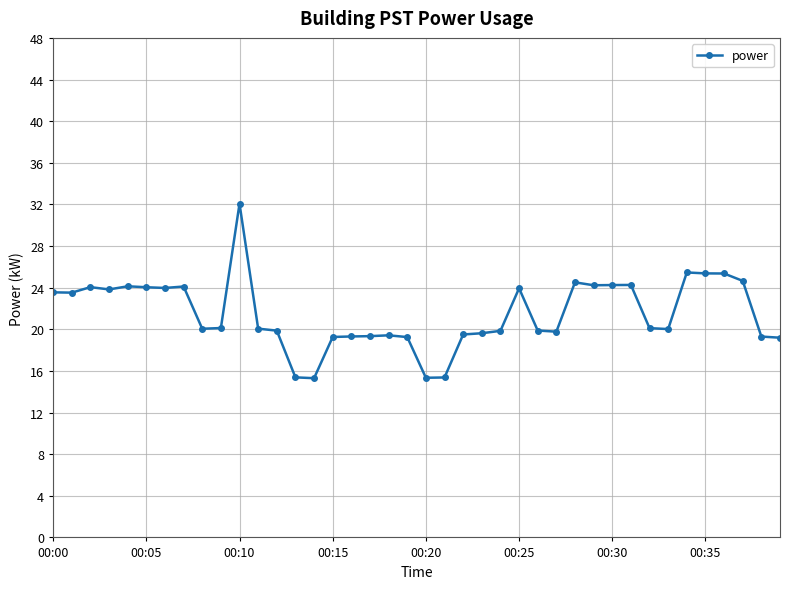

What is the value of the 15th point from the left?

15.3